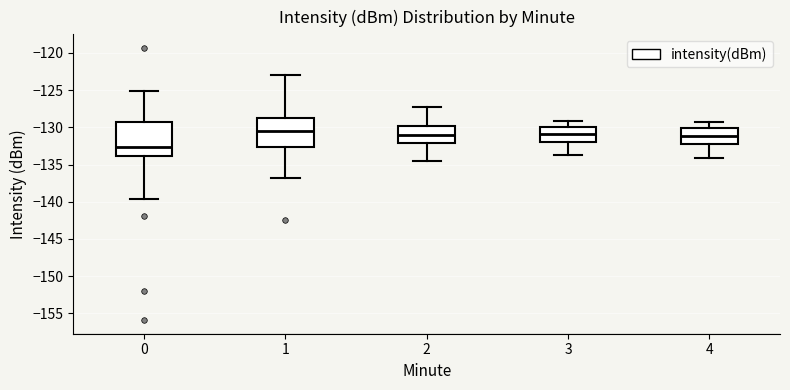

Which box is the tallest, from its lower edge to its upper edge?

0